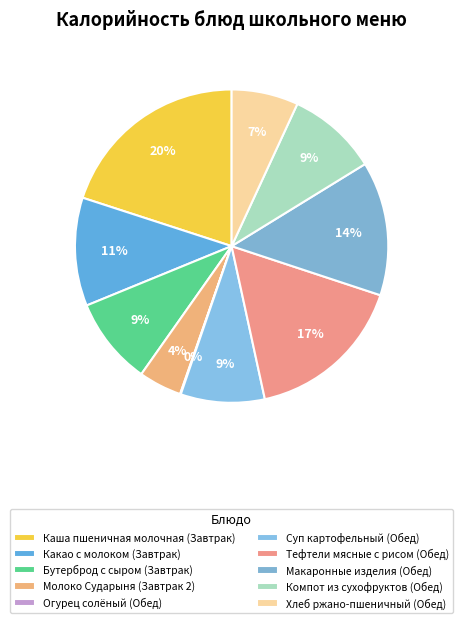

What is the ratio of the value at Компот из сухофруктов (Обед) to the value at Суп картофельный (Обед)?

1.1